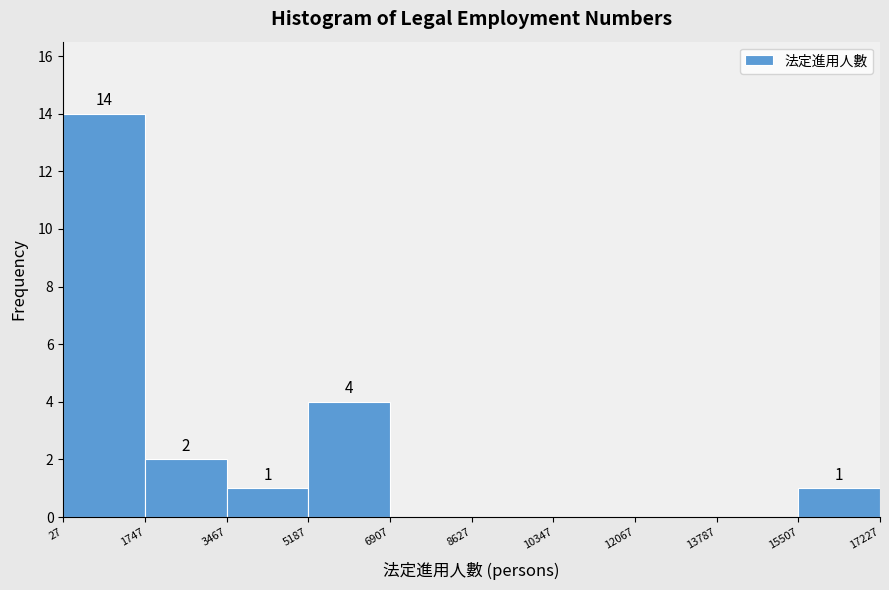

Which range on the x-axis has the tallest bar?

27 to 1747